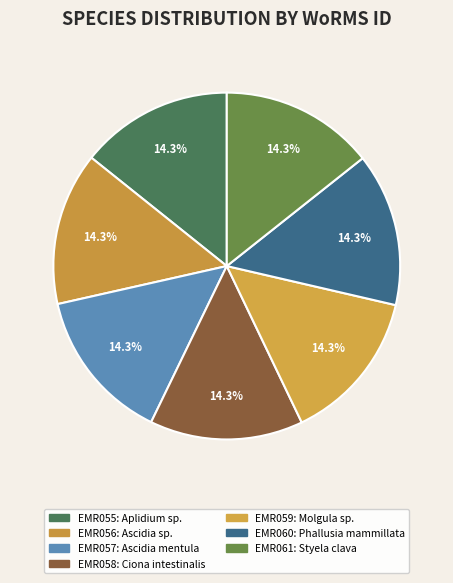

Rank the categories by value from lowest to highest.

Aplidium sp., Ascidia sp., Molgula sp., Ascidia mentula, Phallusia mammillata, Ciona intestinalis, Styela clava